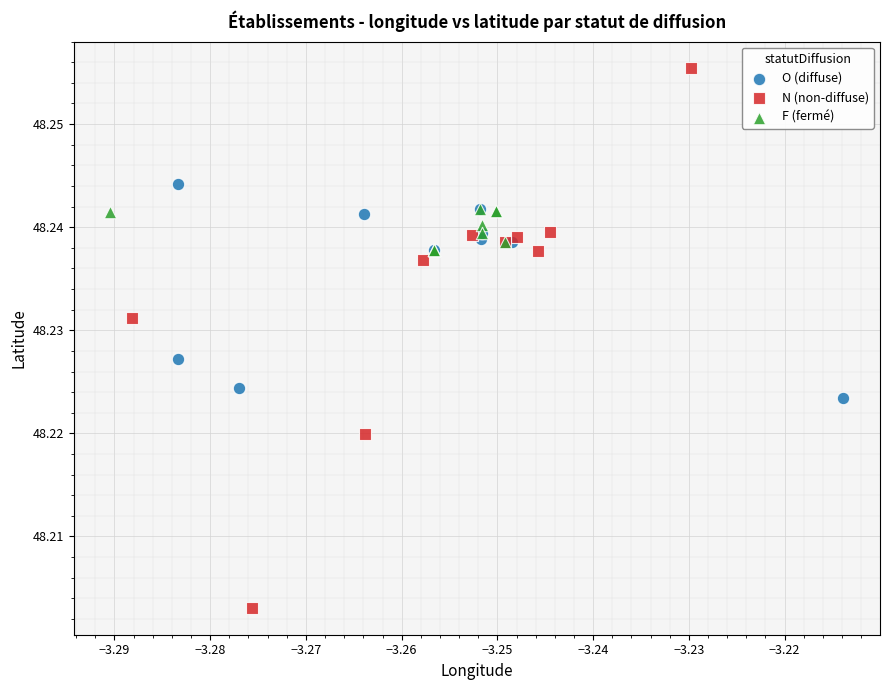

Which series has the widest spread of Y values?

N (non-diffuse)